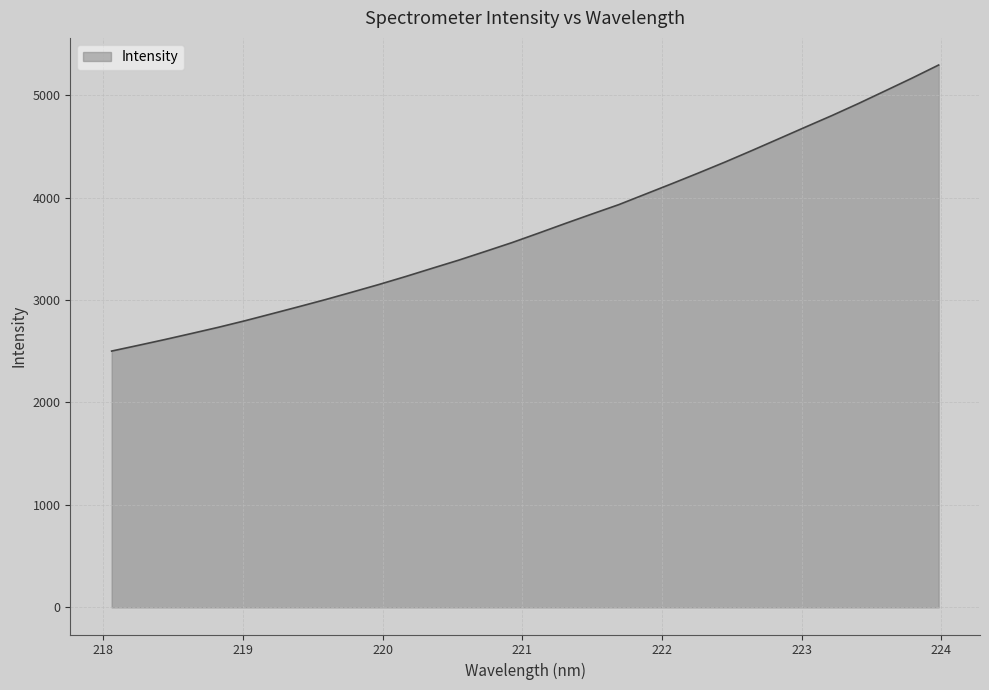

What is the difference between the maximum and minimum values?

2792.1